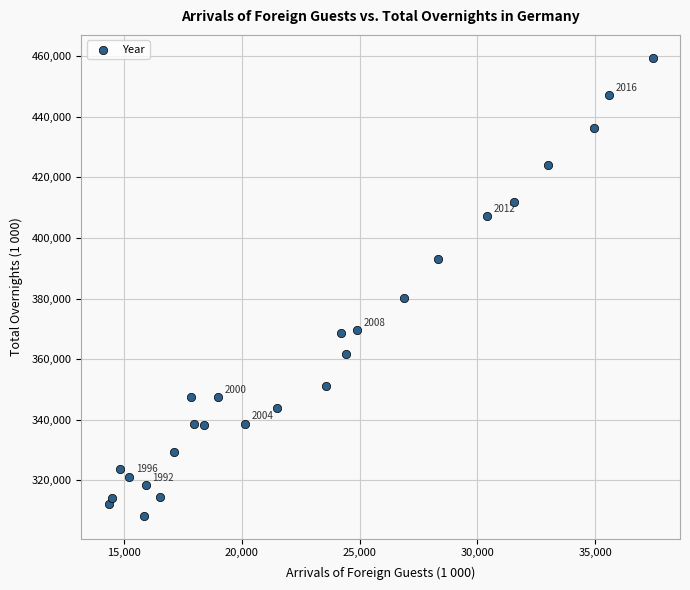

What Y value in the scatter plot is closest to 383887?

380275.5